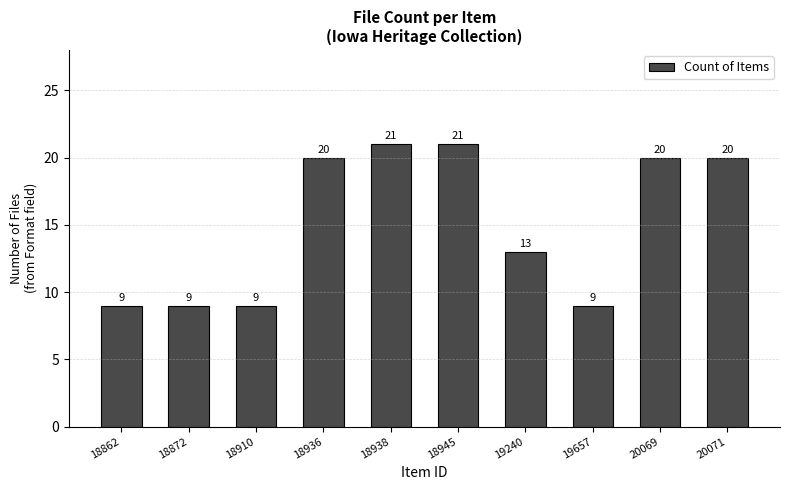

What is the minimum value shown in the chart?

9